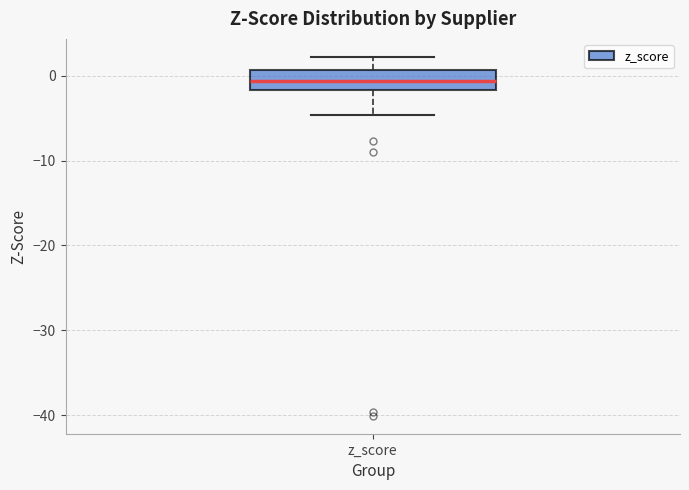

Where does the lower whisker of the box for z_score end on the y-axis? The values are not printed on the chart, so give them approximately, as read against the axis.

-5